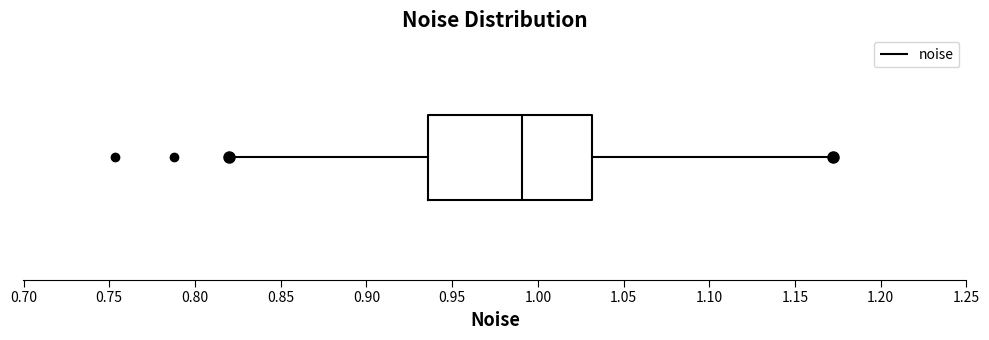

Read this box plot against the x-axis: the position of the median line, the range covered by the box, and the ends of both whiskers. The values are not printed on the chart, so give them approximately, as read against the axis.

median 0.990, box 0.935 to 1.030, whiskers 0.820 to 1.170